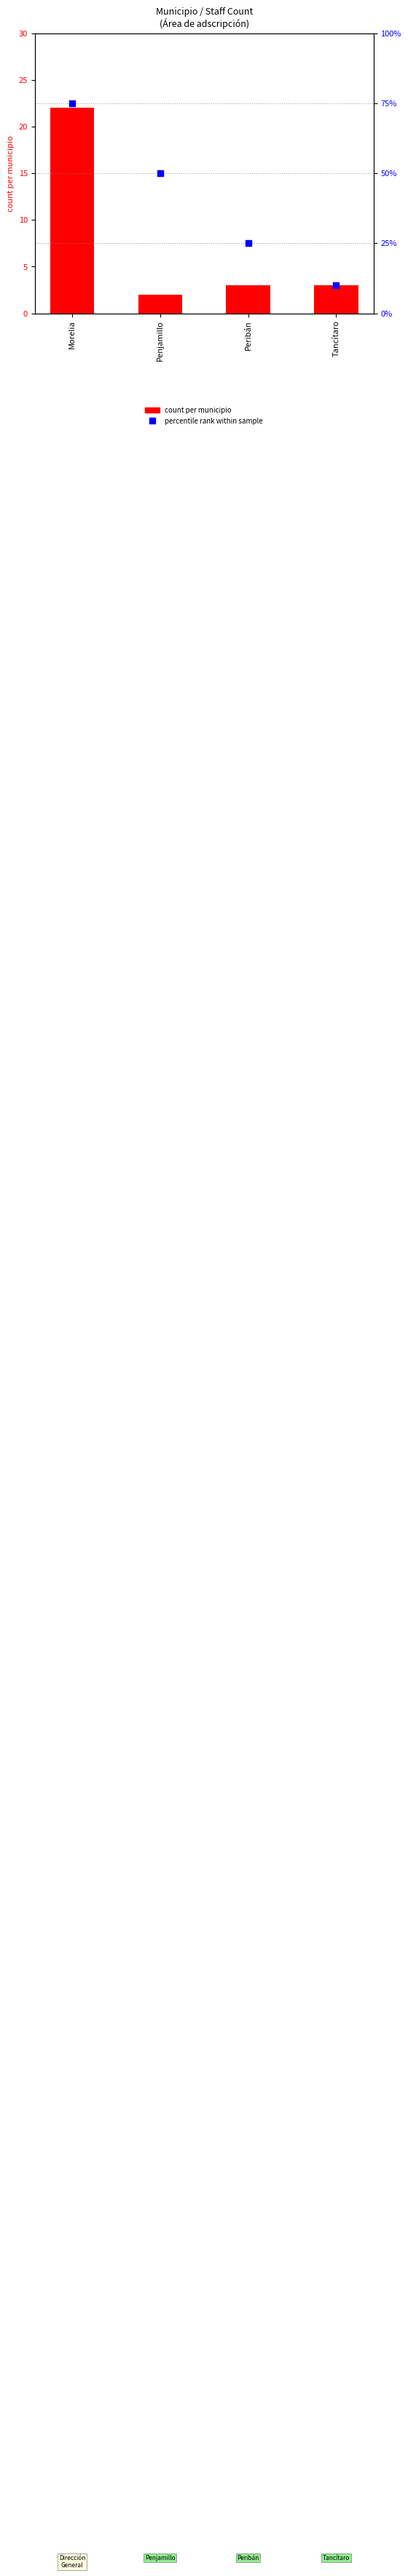

Is the value of count per municipio at Morelia greater than the value of percentile rank within sample at Tancítaro?

Yes